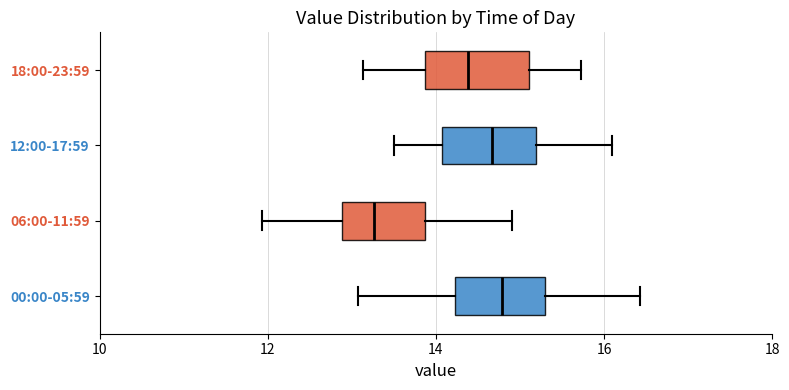

Reading bottom to top, transcribe this box plot: for each box, give where its median line is, the range the box spans, and where its two whiskers end, as read against the x-axis. The values are not printed on the chart, so give them approximately, as read against the axis.

00:00-05:59: median 14.8, box 14.2 to 15.2, whiskers 13.0 to 16.4
06:00-11:59: median 13.2, box 12.8 to 13.8, whiskers 12.0 to 15.0
12:00-17:59: median 14.6, box 14.0 to 15.2, whiskers 13.6 to 16.2
18:00-23:59: median 14.4, box 13.8 to 15.2, whiskers 13.2 to 15.8